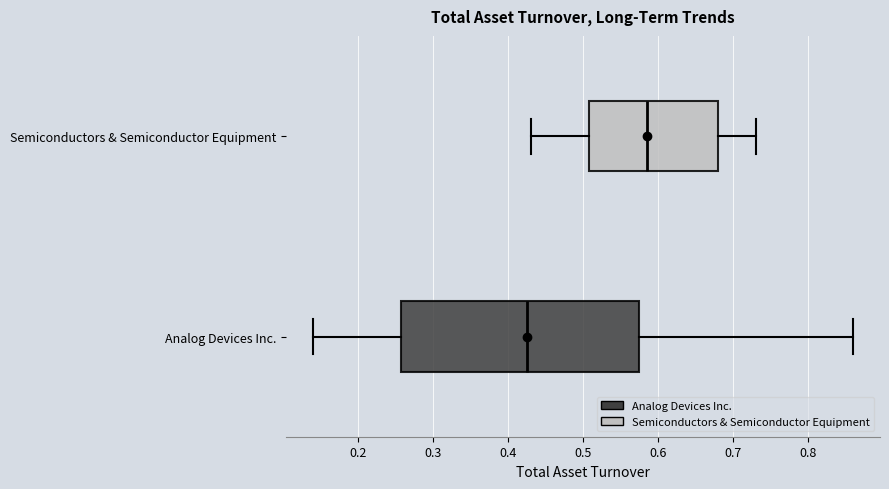

Which box's median line is the furthest to the left?

Analog Devices Inc.